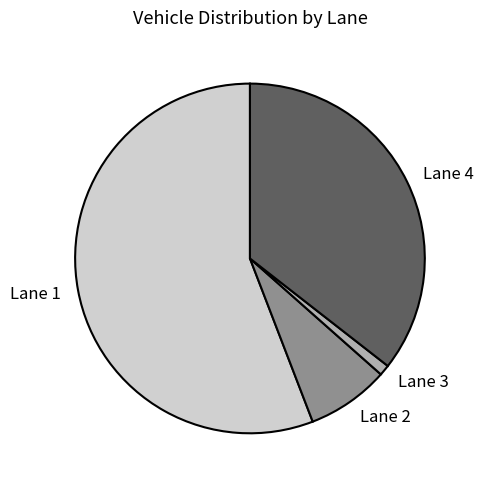

What is the ratio of the value at Lane 1 to the value at Lane 2?

7.3